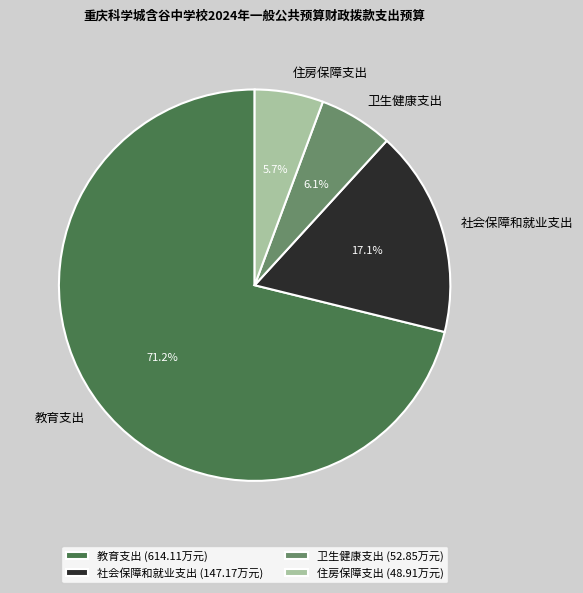

What percentage is NOT represented by 卫生健康支出?

93.9%